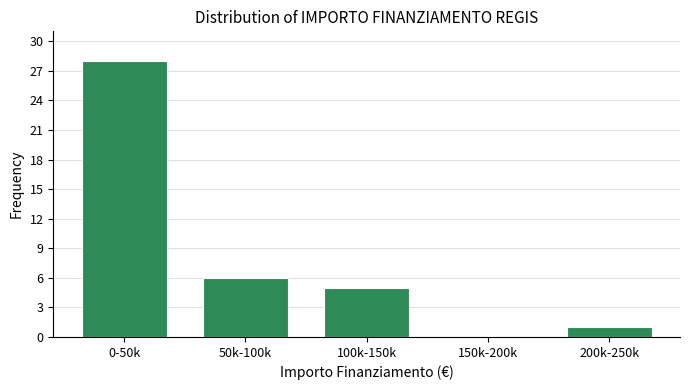

Reading left to right, extract all data points from this chart.

0-50k=28	50k-100k=6	100k-150k=5	150k-200k=0	200k-250k=1